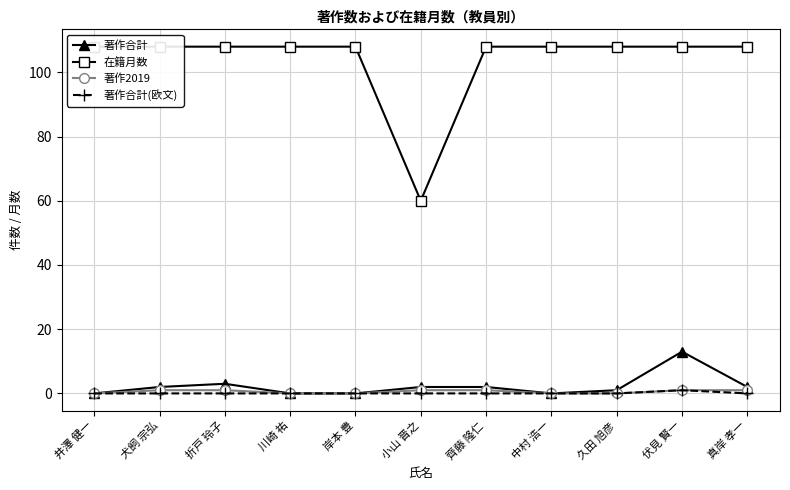

What position from the right is 井澤 健一?

11